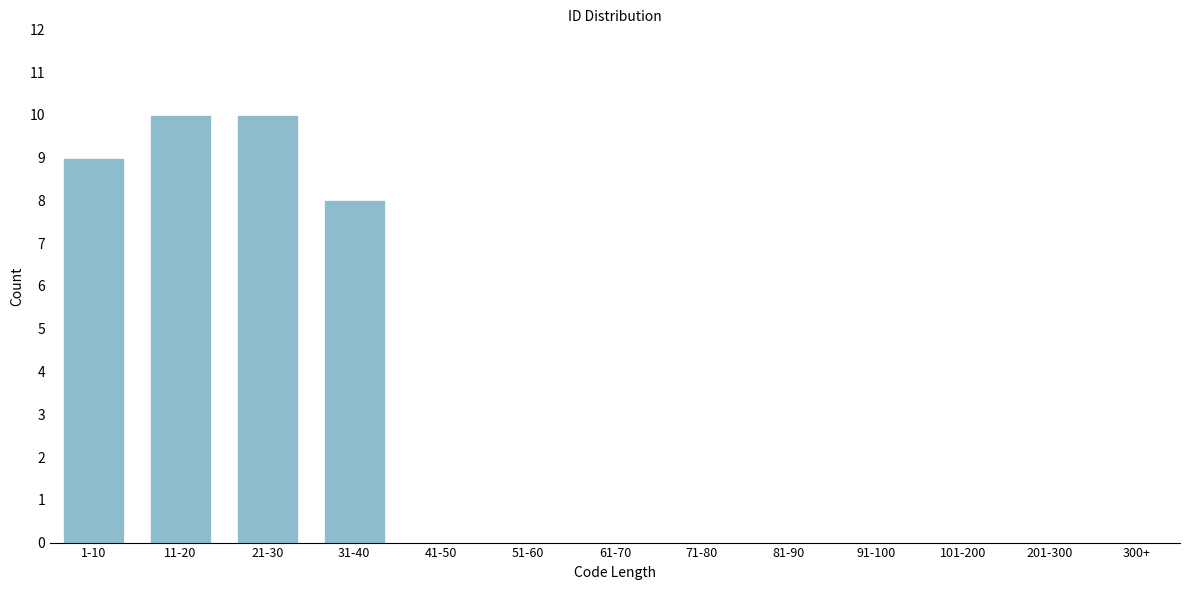

Reading left to right, list all the values displayed in this chart.

1-10=9	11-20=10	21-30=10	31-40=8	41-50=0	51-60=0	61-70=0	71-80=0	81-90=0	91-100=0	101-200=0	201-300=0	300+=0